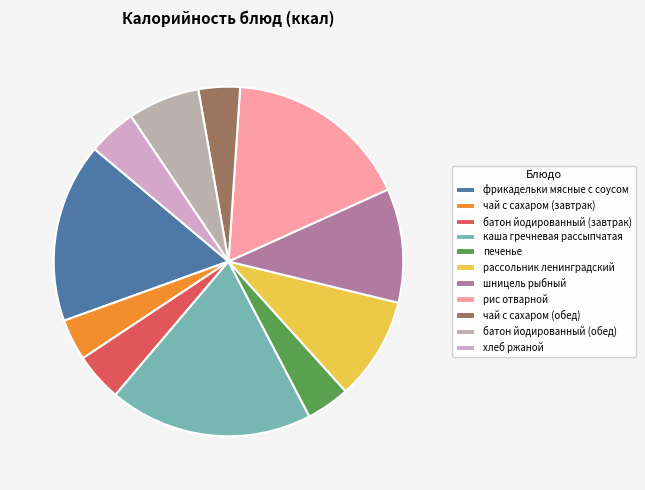

How many segments does this pie chart have?

11